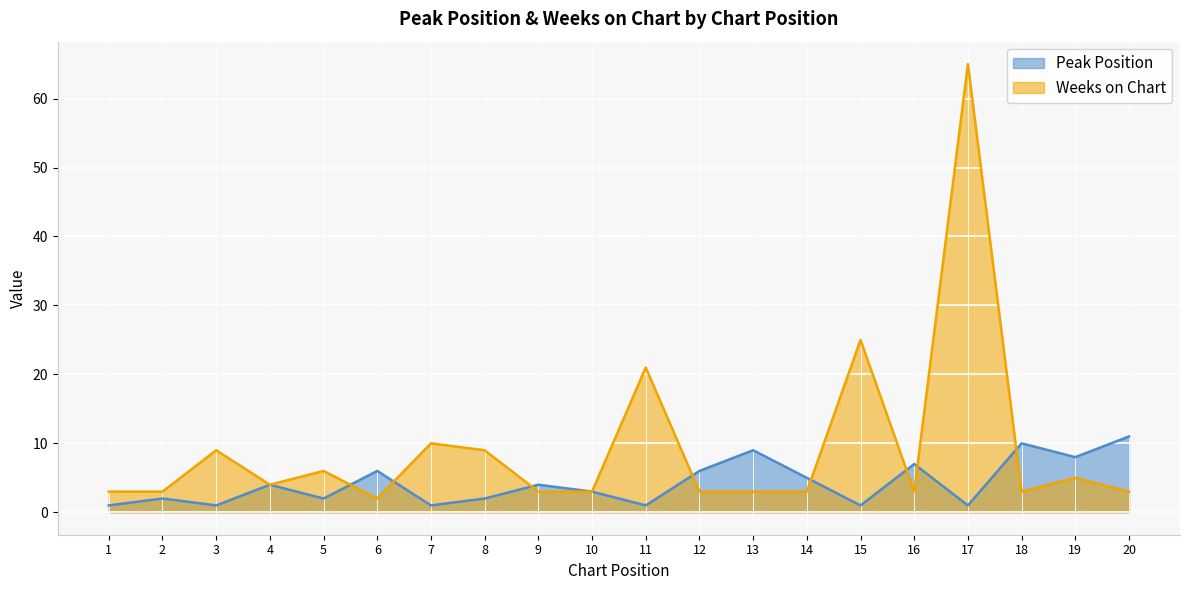

Reading left to right, extract all data points from this chart.

Peak Position: 1=1	2=2	3=1	4=4	5=2	6=6	7=1	8=2	9=4	10=3	11=1	12=6	13=9	14=5	15=1	16=7	17=1	18=10	19=8	20=11
Weeks on Chart: 1=3	2=3	3=9	4=4	5=6	6=2	7=10	8=9	9=3	10=3	11=21	12=3	13=3	14=3	15=25	16=3	17=65	18=3	19=5	20=3